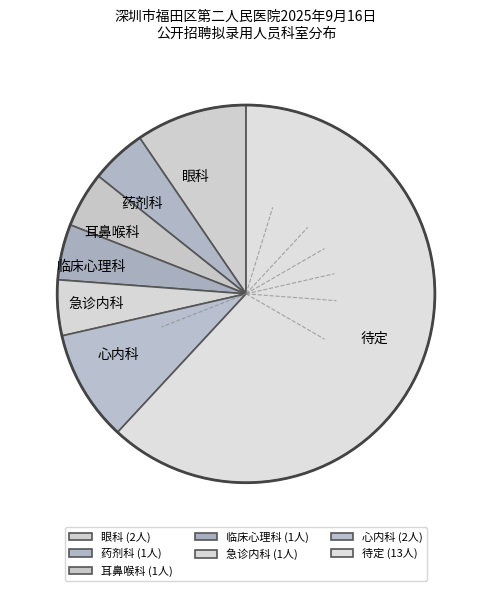

What is the ratio of the value at 耳鼻喉科 to the value at 眼科?

0.5